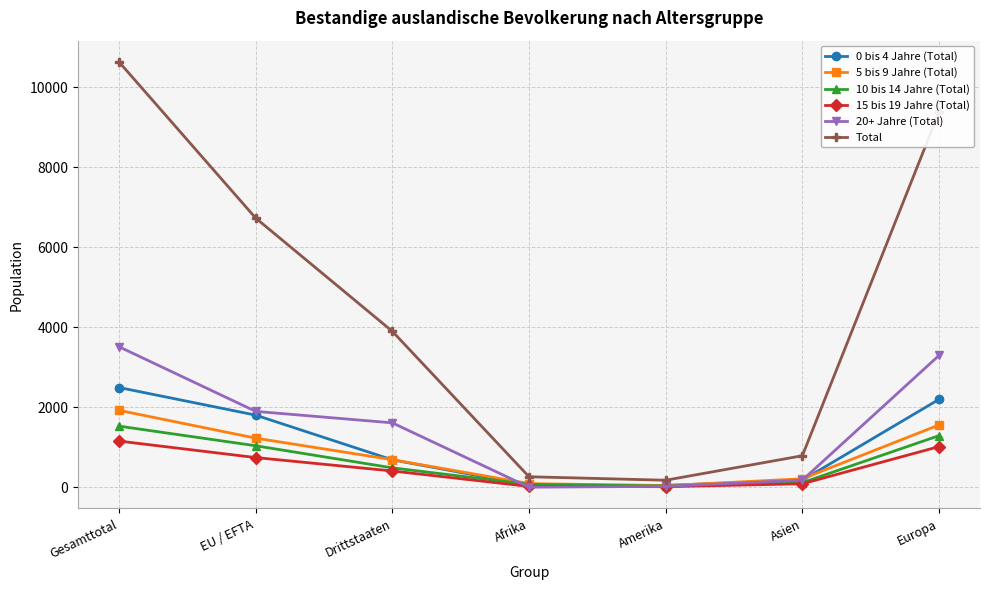

Which series changed the most between Gesamttotal and Asien?

Total